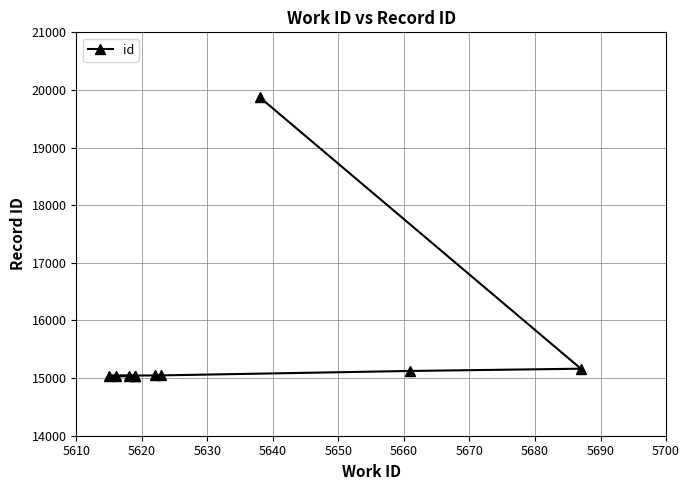

Does the chart display data point markers on the line(s)?

Yes